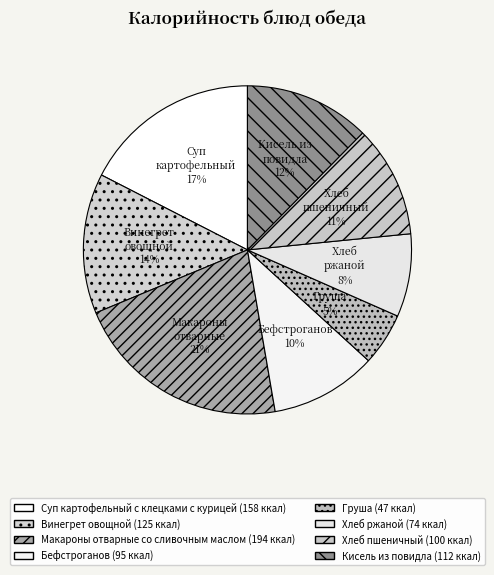

How many segments does this pie chart have?

8